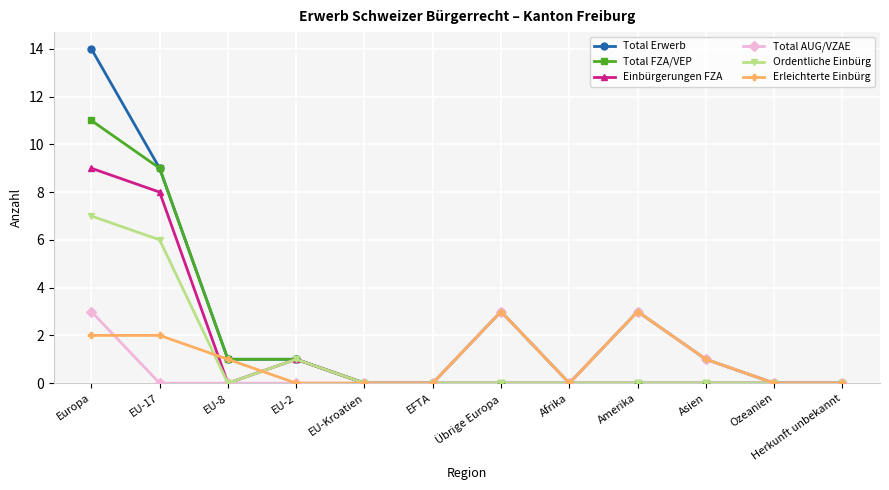

How many data points in Erleichterte Einbürg are less than 1?

6